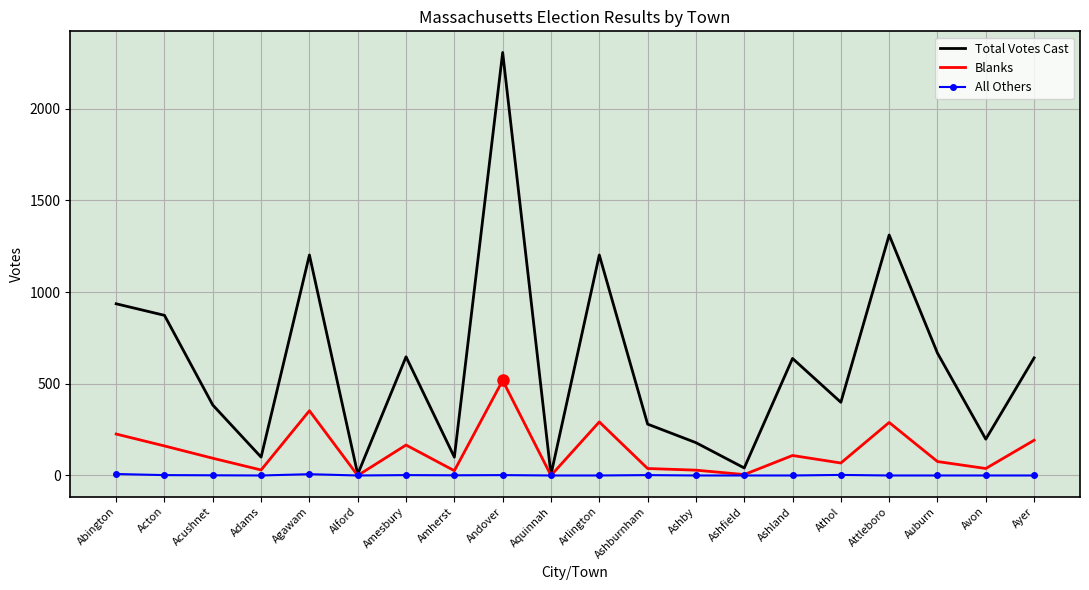

True or false: Blanks has a value of 289 at Attleboro.

True